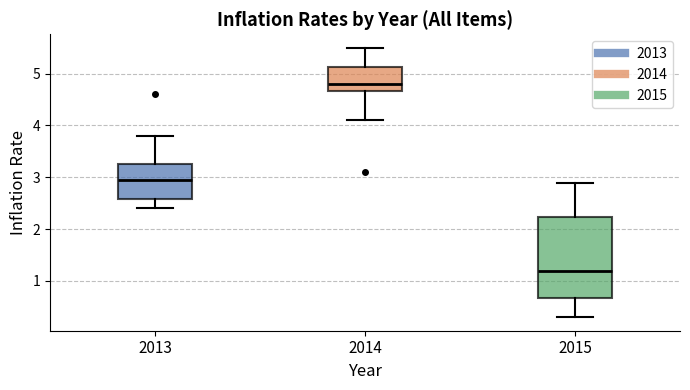

Which box is the tallest, from its lower edge to its upper edge?

2015